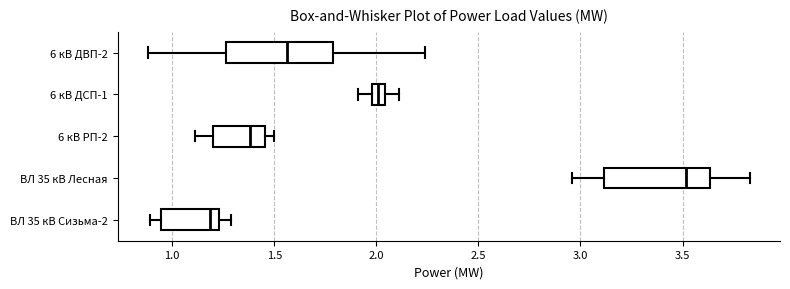

Where does the left whisker of the box for ВЛ 35 кВ Лесная end on the x-axis? The values are not printed on the chart, so give them approximately, as read against the axis.

2.95